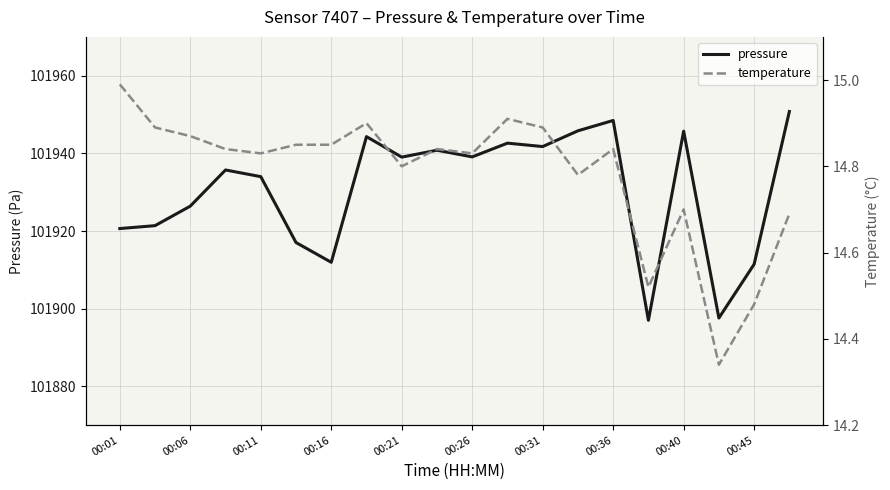

True or false: temperature and pressure intersect in this chart.

False